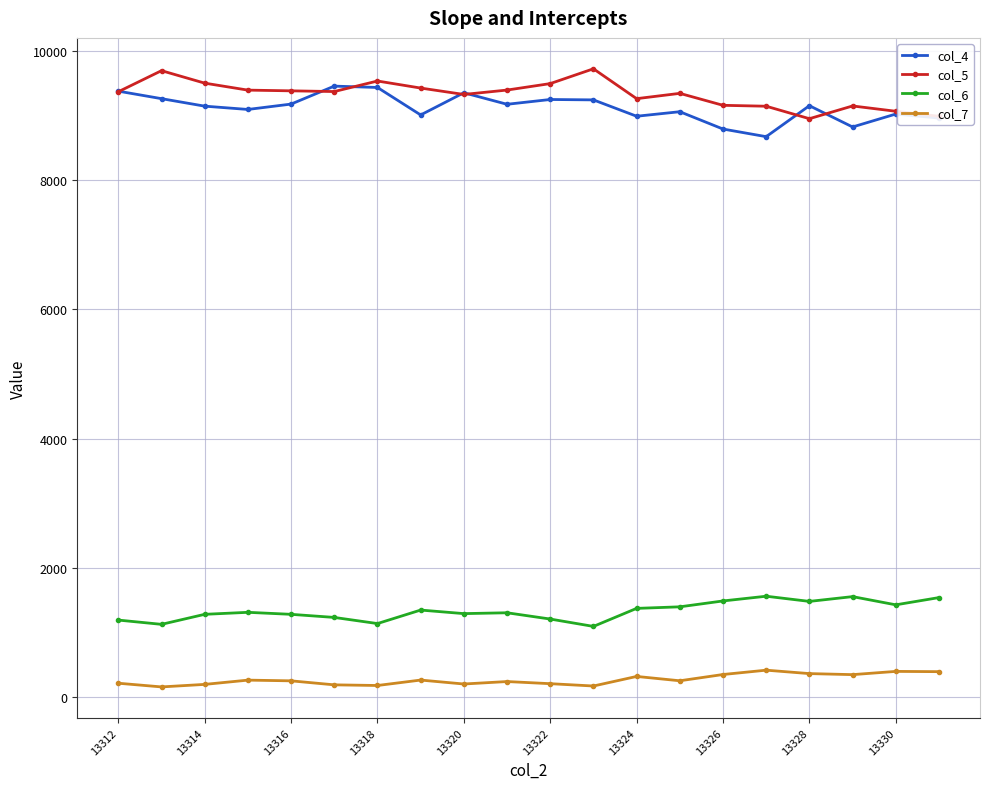

What is the value of the col_4 point at the 20th from the left?

8958